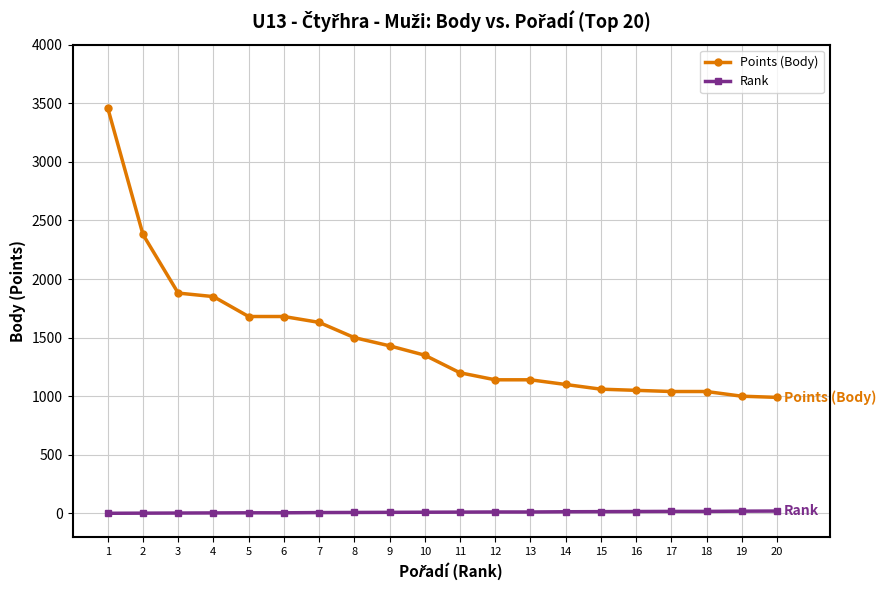

What is the total value across all series at 8?

1508